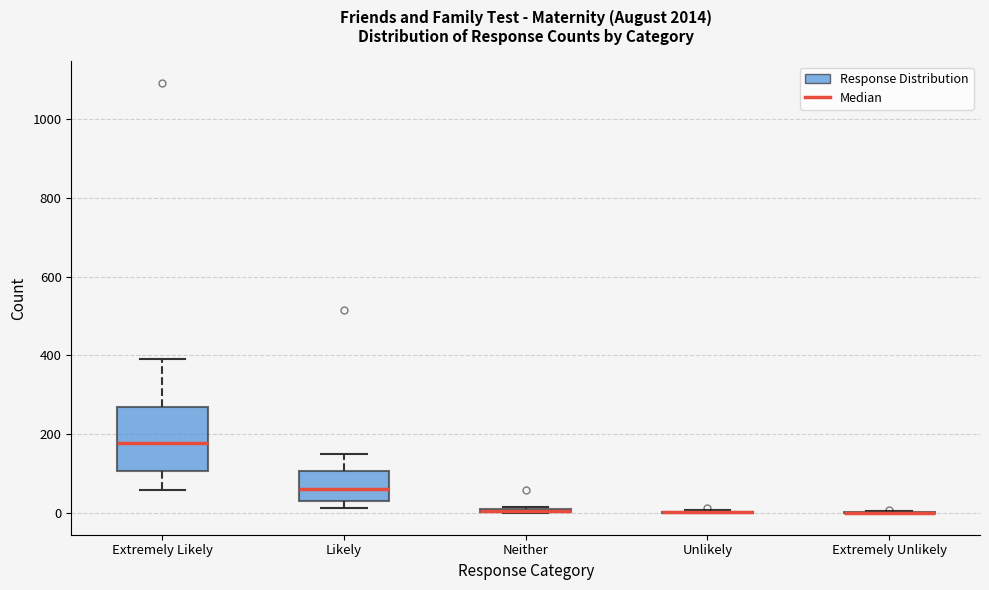

Where is the lower edge of the box for Likely on the y-axis? The values are not printed on the chart, so give them approximately, as read against the axis.

40